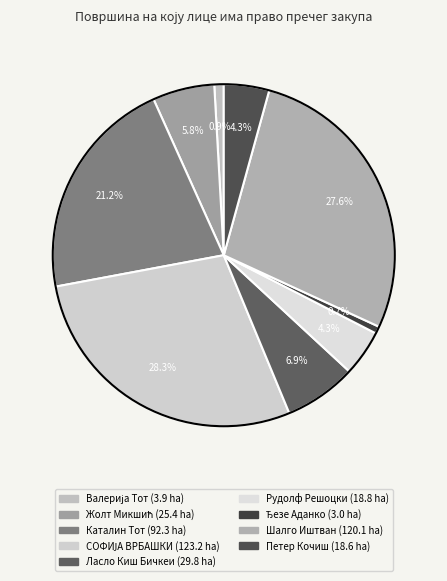

Rank the categories by value from highest to lowest.

СОФИЈА ВРБАШКИ, Шалго Иштван, Каталин Тот, Ласло Киш Бичкеи, Жолт Микшић, Рудолф Решоцки, Петер Кочиш, Валерија Тот, Ђезе Аданко